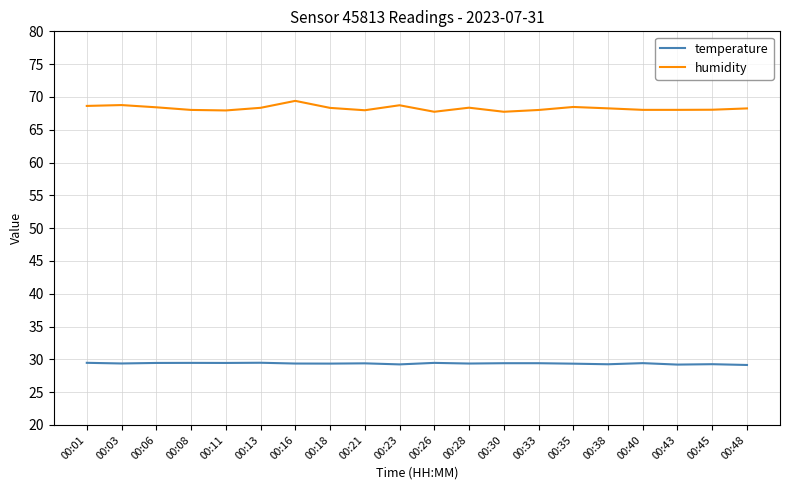

What is the difference between the maximum and minimum values in the humidity series?

1.7